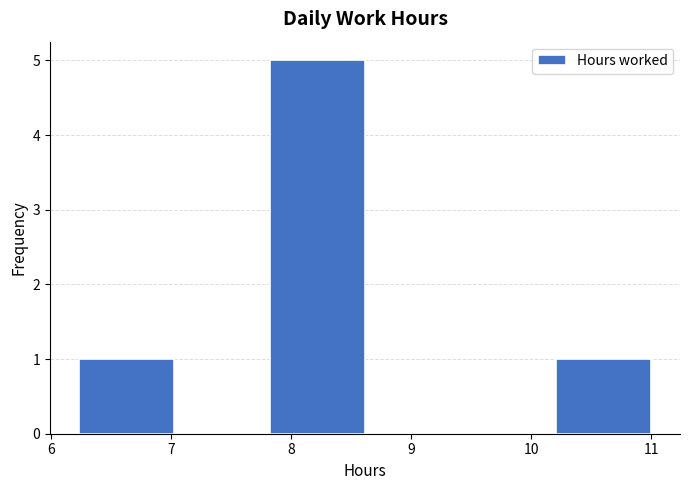

How tall is the bar that spans 10.2 to 11.0 on the x-axis? Neither the bar edges nor the heights are printed on the chart, so give them approximately, as read against the axes.

1